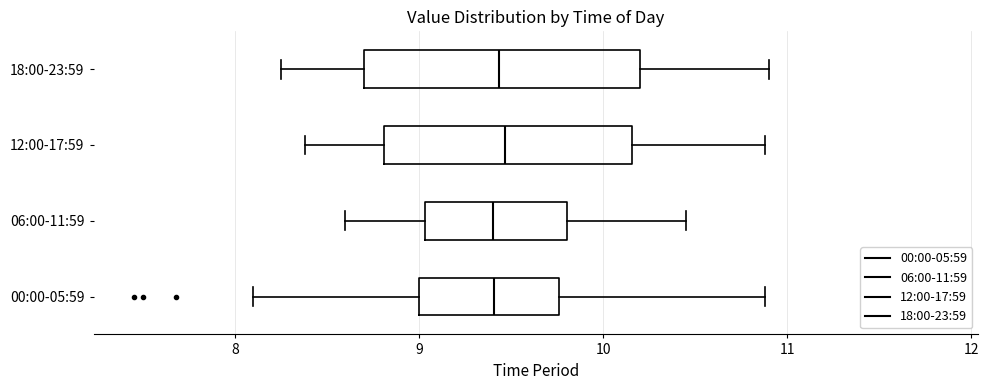

Where is the left edge of the box for 12:00-17:59 on the x-axis? The values are not printed on the chart, so give them approximately, as read against the axis.

8.8